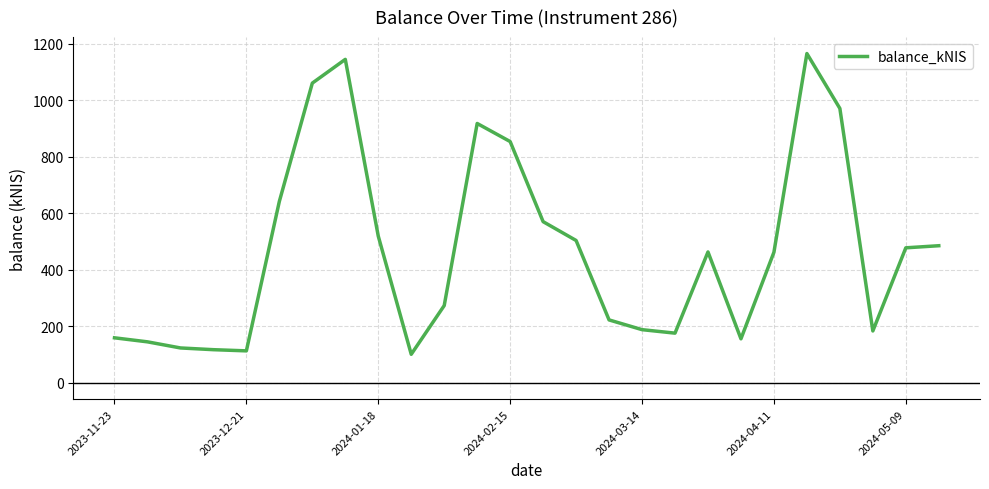

What is the maximum value shown in the chart?

1164.9